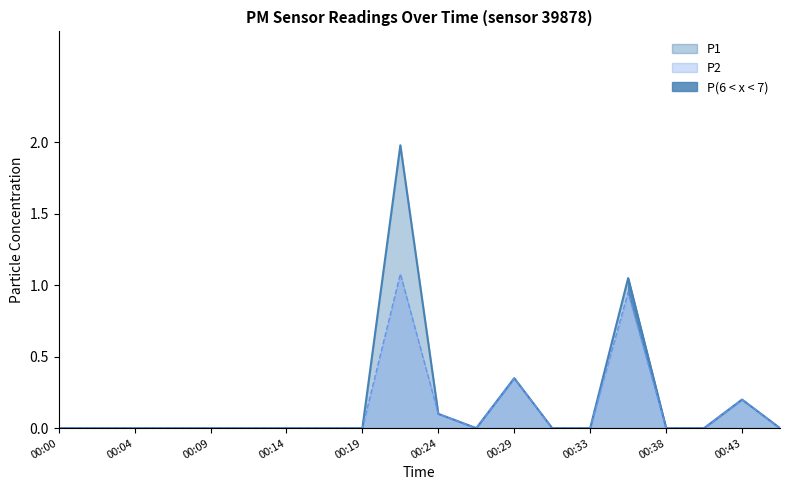

Which series has the largest range (max minus min)?

P1